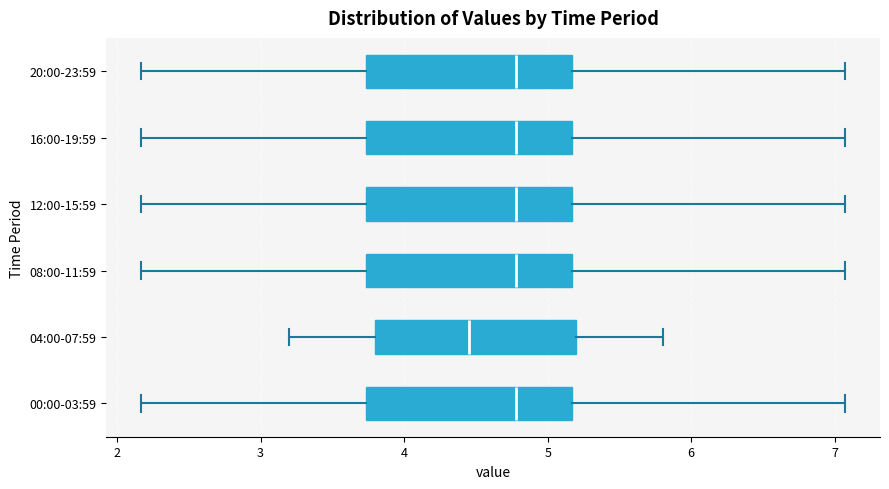

Reading bottom to top, transcribe this box plot: for each box, give where its median line is, the range the box spans, and where its two whiskers end, as read against the x-axis. The values are not printed on the chart, so give them approximately, as read against the axis.

00:00-03:59: median 4.8, box 3.7 to 5.2, whiskers 2.2 to 7.1
04:00-07:59: median 4.5, box 3.8 to 5.2, whiskers 3.2 to 5.8
08:00-11:59: median 4.8, box 3.7 to 5.2, whiskers 2.2 to 7.1
12:00-15:59: median 4.8, box 3.7 to 5.2, whiskers 2.2 to 7.1
16:00-19:59: median 4.8, box 3.7 to 5.2, whiskers 2.2 to 7.1
20:00-23:59: median 4.8, box 3.7 to 5.2, whiskers 2.2 to 7.1